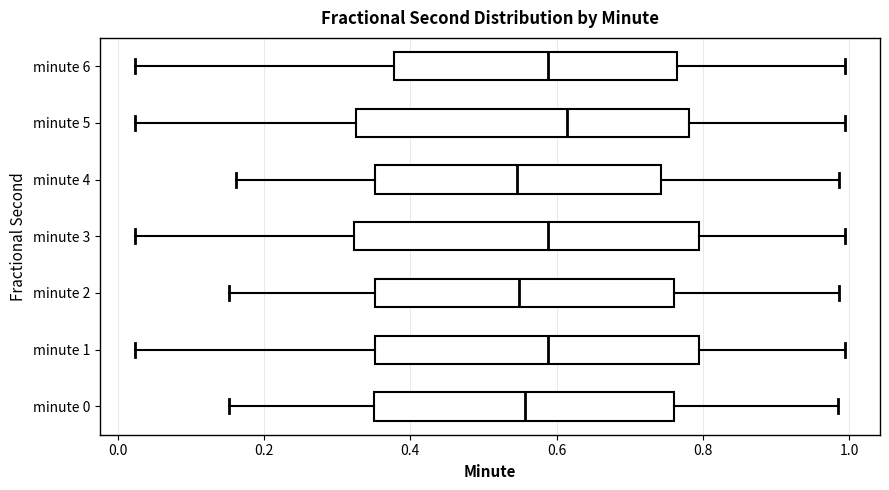

Reading bottom to top, transcribe this box plot: for each box, give where its median line is, the range the box spans, and where its two whiskers end, as read against the x-axis. The values are not printed on the chart, so give them approximately, as read against the axis.

minute 0: median 0.56, box 0.34 to 0.76, whiskers 0.16 to 0.98
minute 1: median 0.58, box 0.36 to 0.80, whiskers 0.02 to 1.00
minute 2: median 0.54, box 0.36 to 0.76, whiskers 0.16 to 0.98
minute 3: median 0.58, box 0.32 to 0.80, whiskers 0.02 to 1.00
minute 4: median 0.54, box 0.36 to 0.74, whiskers 0.16 to 0.98
minute 5: median 0.62, box 0.32 to 0.78, whiskers 0.02 to 1.00
minute 6: median 0.58, box 0.38 to 0.76, whiskers 0.02 to 1.00